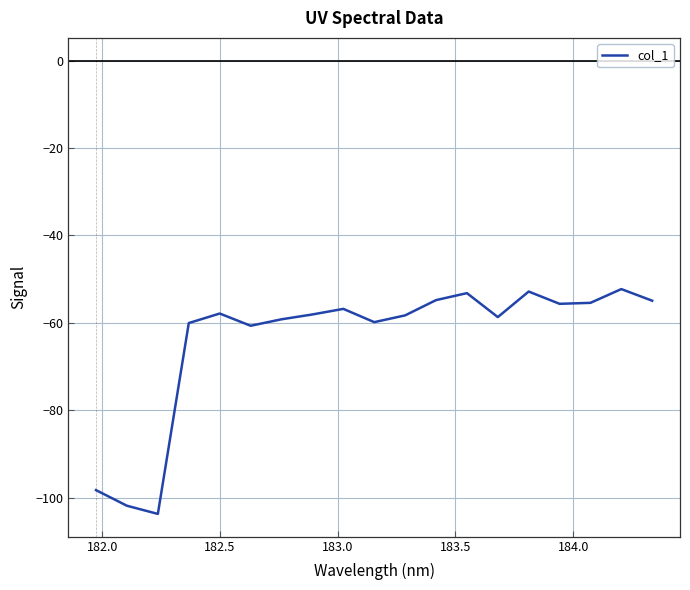

How many interior local peaks (higher than both neighbors) does the data have?

5